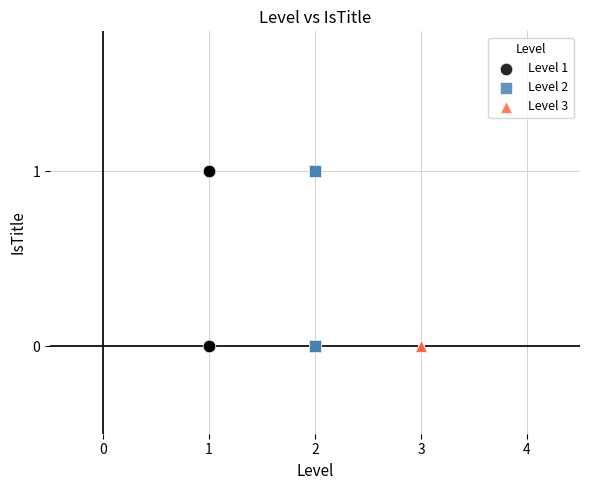

What are all the series names shown in the legend?

Level 1, Level 2, Level 3